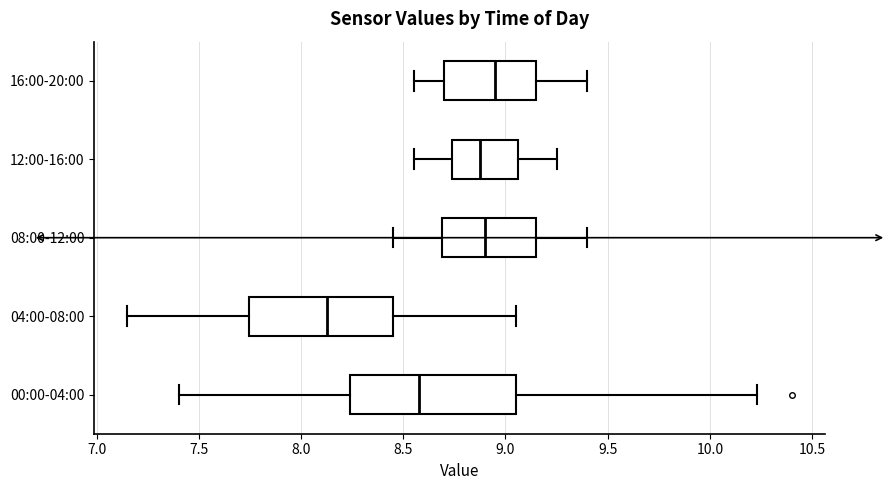

Comparing the boxes themselves (not the whiskers), which one is the widest?

00:00-04:00